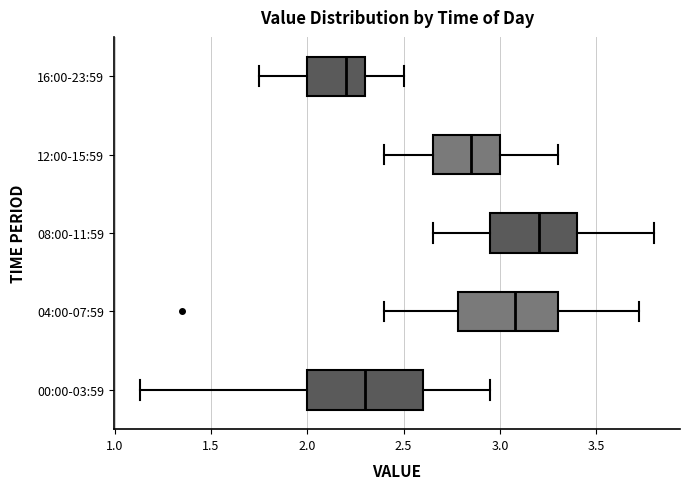

Reading bottom to top, transcribe this box plot: for each box, give where its median line is, the range the box spans, and where its two whiskers end, as read against the x-axis. The values are not printed on the chart, so give them approximately, as read against the axis.

00:00-03:59: median 2.30, box 2.00 to 2.60, whiskers 1.15 to 2.95
04:00-07:59: median 3.10, box 2.80 to 3.30, whiskers 2.40 to 3.70
08:00-11:59: median 3.20, box 2.95 to 3.40, whiskers 2.65 to 3.80
12:00-15:59: median 2.85, box 2.65 to 3.00, whiskers 2.40 to 3.30
16:00-23:59: median 2.20, box 2.00 to 2.30, whiskers 1.75 to 2.50